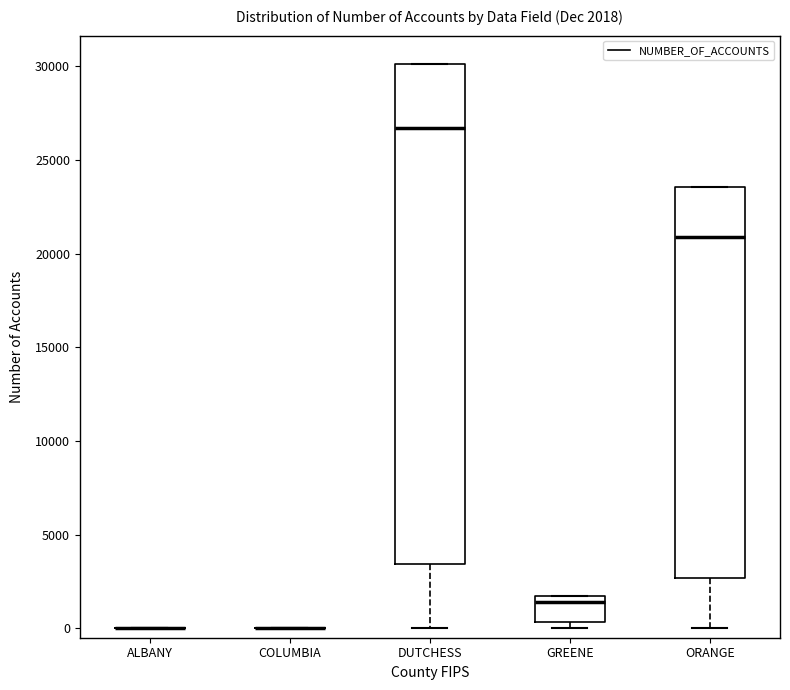

Which box is the tallest, from its lower edge to its upper edge?

DUTCHESS